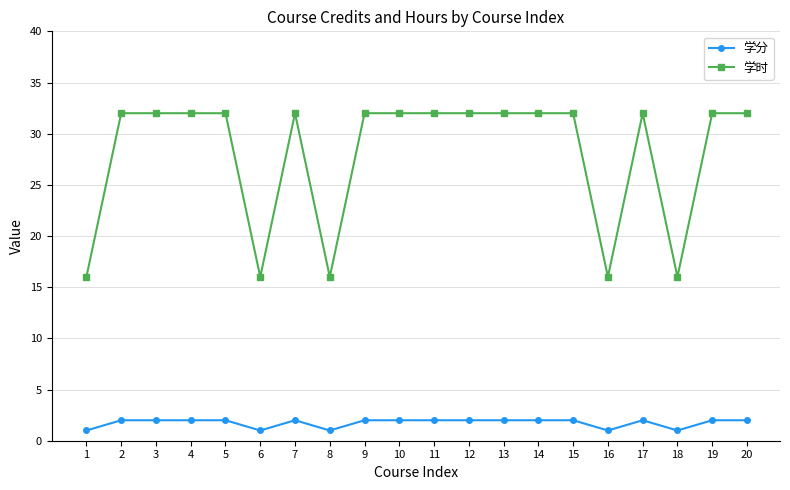

What is the spread (max minus min) of values at 1?

15